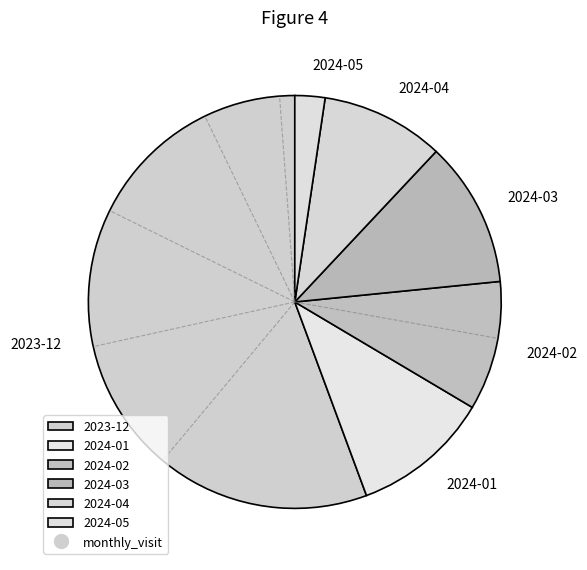

True or false: 2024-02 accounts for 10% of the total.

True